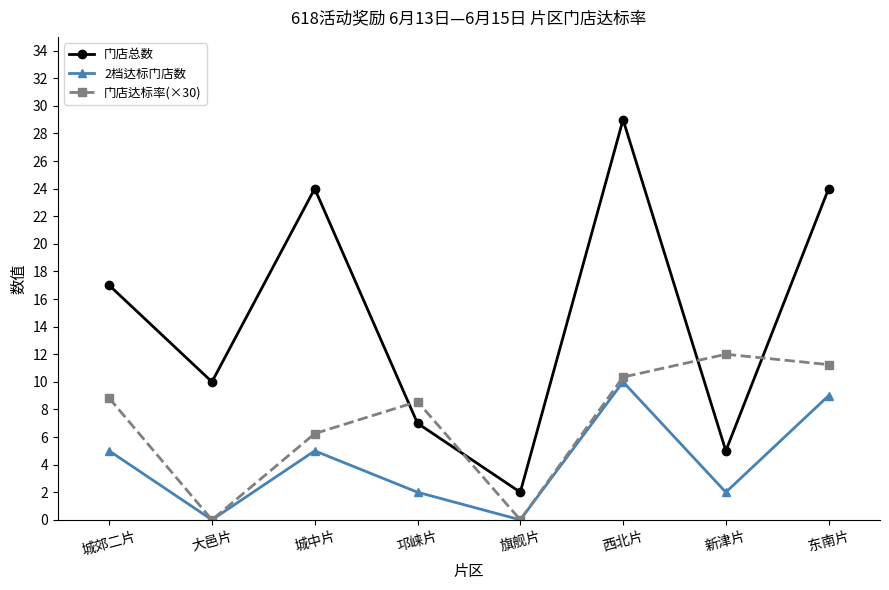

What is the label of the 1st point from the left?

城郊二片